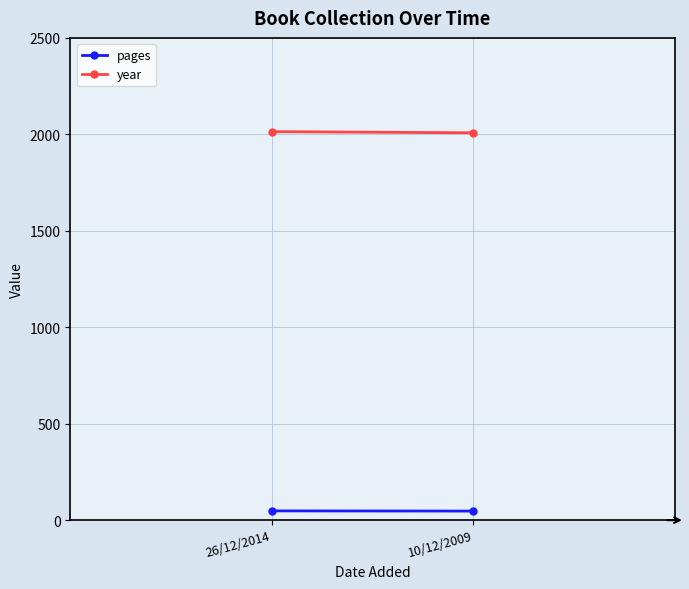

List the series in order of their peak value, highest first.

year, pages